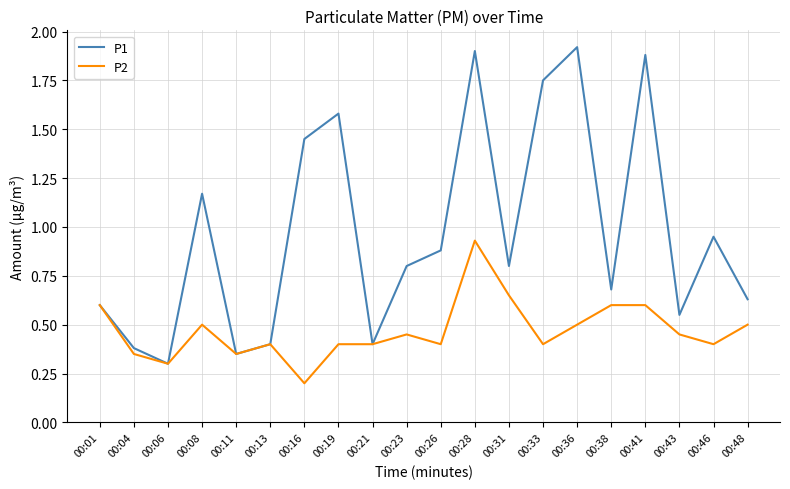

The value of P1 at 00:36 is 1.9. True or false?

True